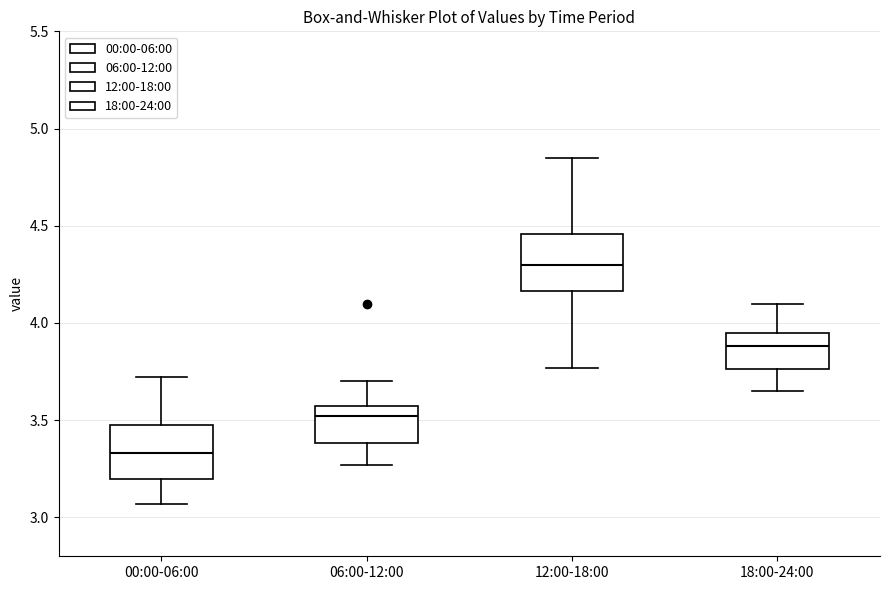

Reading left to right, read every box against the y-axis: the position of its median line, the range the box covers, and the ends of its whiskers. The values are not printed on the chart, so give them approximately, as read against the axis.

00:00-06:00: median 3.35, box 3.20 to 3.50, whiskers 3.05 to 3.70
06:00-12:00: median 3.50, box 3.40 to 3.60, whiskers 3.25 to 3.70
12:00-18:00: median 4.30, box 4.15 to 4.45, whiskers 3.75 to 4.85
18:00-24:00: median 3.90, box 3.75 to 3.95, whiskers 3.65 to 4.10